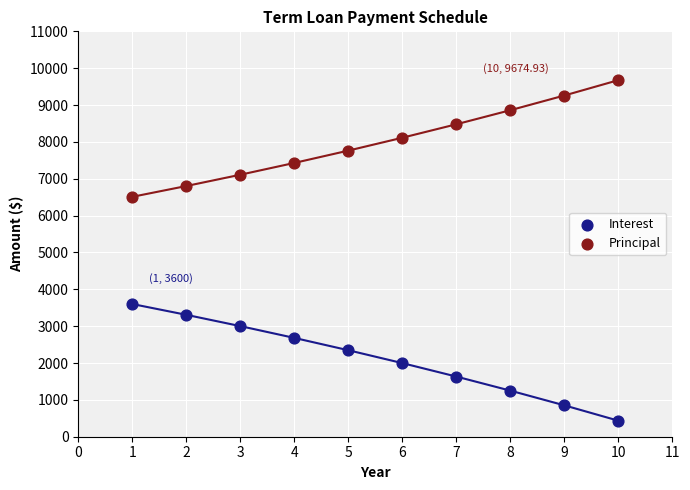

Which series contains the lowest Y value?

Interest